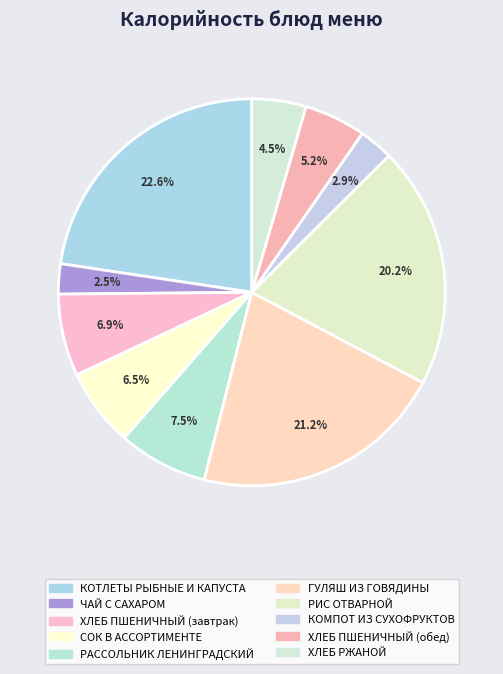

How many segments does this pie chart have?

10